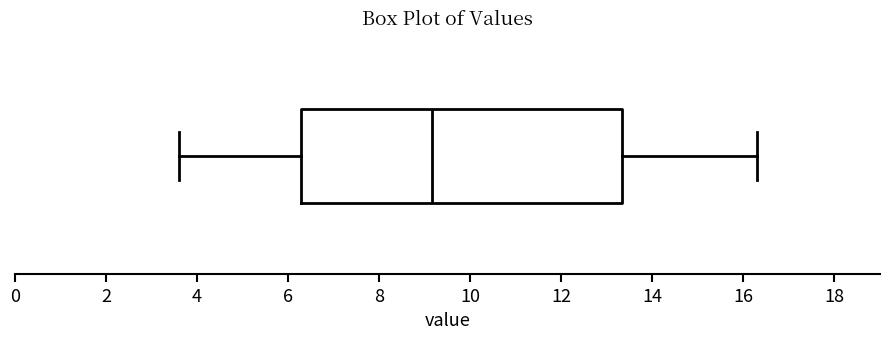

Where is the left edge of the box on the x-axis? The values are not printed on the chart, so give them approximately, as read against the axis.

6.2